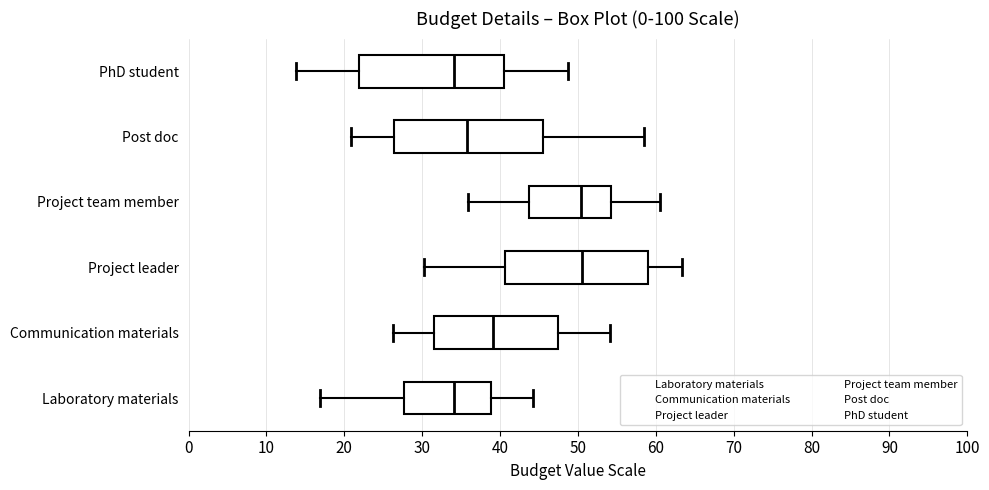

Reading bottom to top, transcribe this box plot: for each box, give where its median line is, the range the box spans, and where its two whiskers end, as read against the x-axis. The values are not printed on the chart, so give them approximately, as read against the axis.

Laboratory materials: median 34, box 28 to 39, whiskers 17 to 44
Communication materials: median 39, box 32 to 47, whiskers 26 to 54
Project leader: median 51, box 41 to 59, whiskers 30 to 63
Project team member: median 50, box 44 to 54, whiskers 36 to 61
Post doc: median 36, box 26 to 46, whiskers 21 to 58
PhD student: median 34, box 22 to 41, whiskers 14 to 49